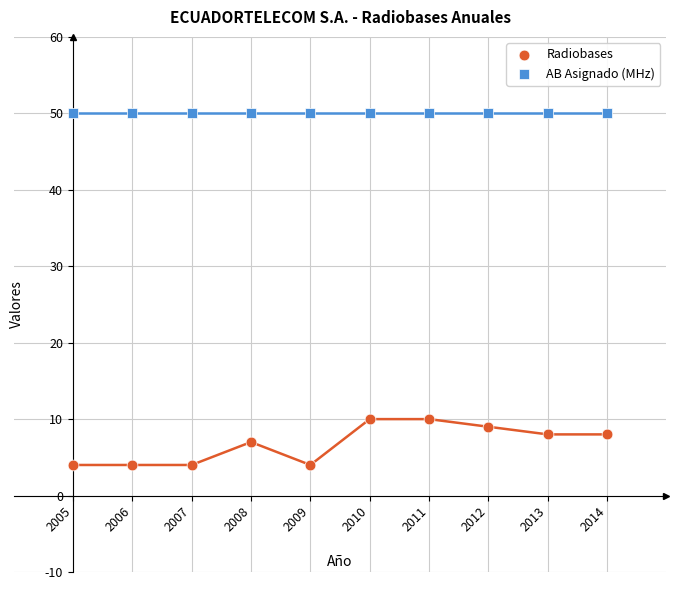

Which series contains the lowest Y value?

Radiobases